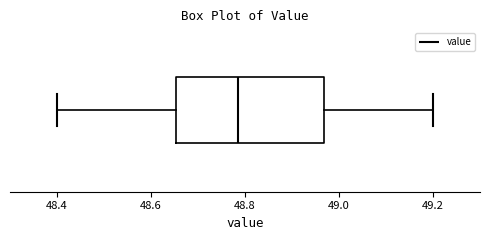

Read this box plot against the x-axis: the position of the median line, the range covered by the box, and the ends of both whiskers. The values are not printed on the chart, so give them approximately, as read against the axis.

median 48.78, box 48.66 to 48.96, whiskers 48.40 to 49.20